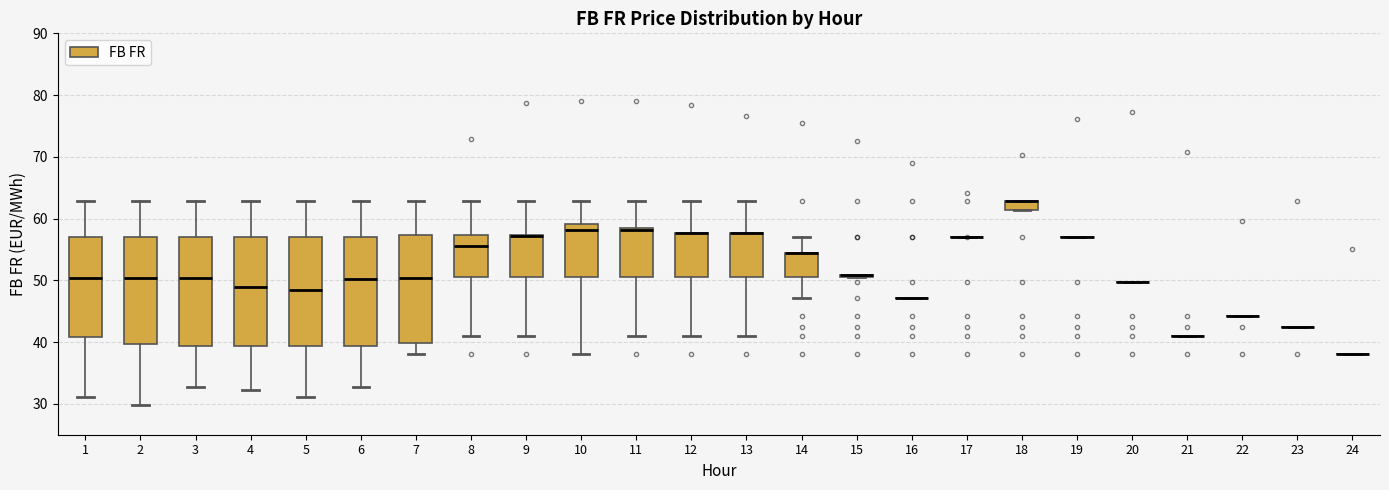

Where does the upper whisker of the box at x = 1 end on the y-axis? The values are not printed on the chart, so give them approximately, as read against the axis.

63